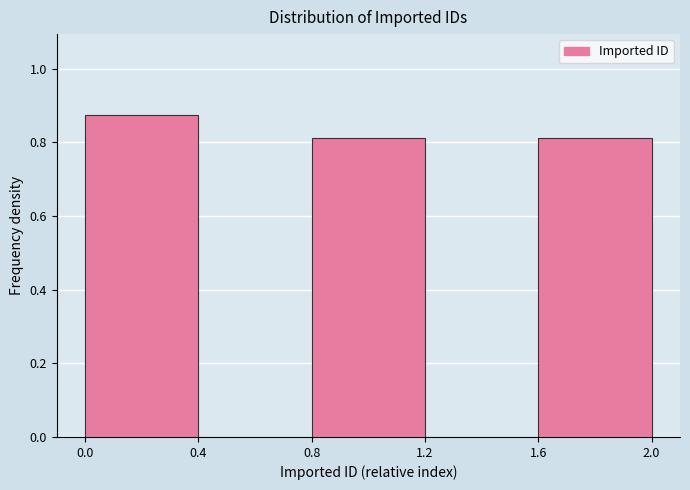

Reading left to right, transcribe this chart: for each bar, give the range it covers on the x-axis and its height. The values are not printed on the chart, so give them approximately, as read against the axis.

0.0 to 0.4: 0.88
0.4 to 0.8: 0
0.8 to 1.2: 0.82
1.2 to 1.6: 0
1.6 to 2.0: 0.82